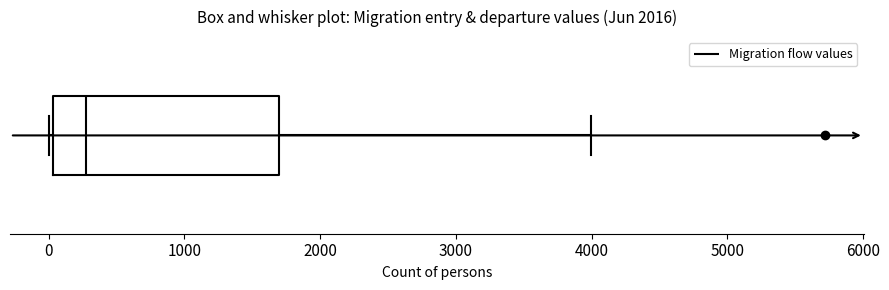

Where is the left edge of the box on the x-axis? The values are not printed on the chart, so give them approximately, as read against the axis.

0